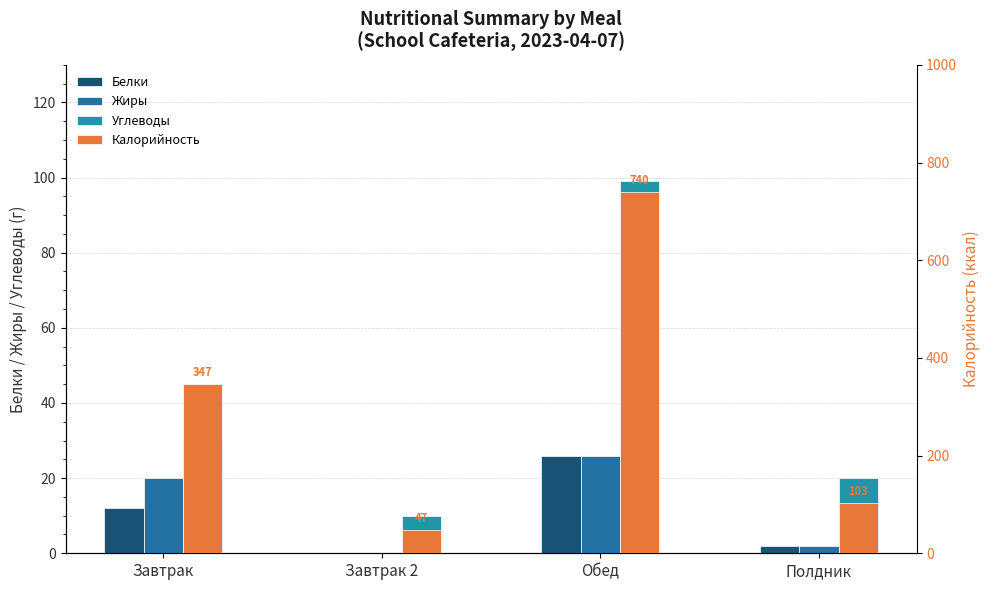

Reading right to left, transcribe all the data shown in this chart.

Белки: 2	26	0	12
Жиры: 2	26	0	20
Углеводы: 20	99	10	30
Калорийность: 103	740	47	347